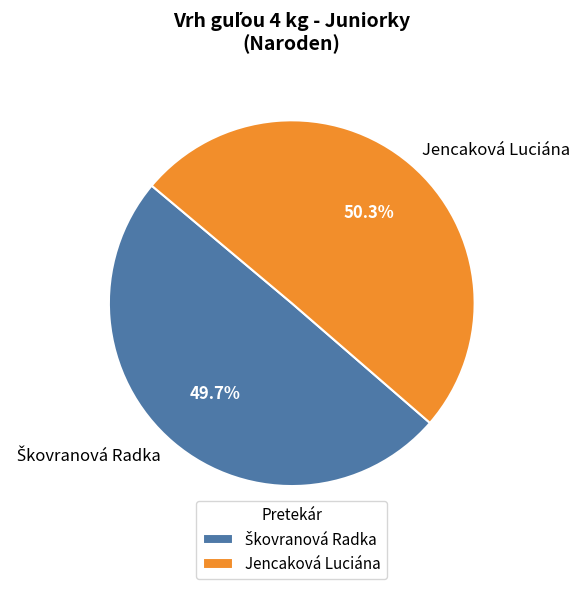

Which slice represents more than half of the pie?

Jencaková Luciána